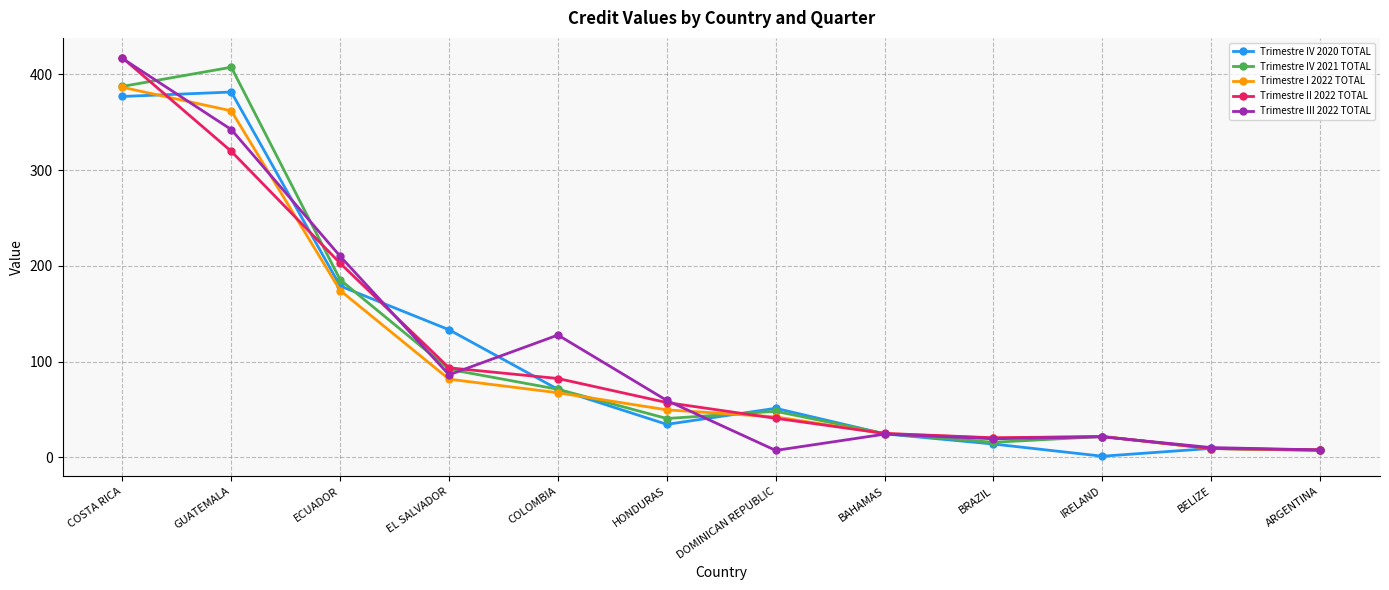

At which category is the sum across all series the highest?

COSTA RICA